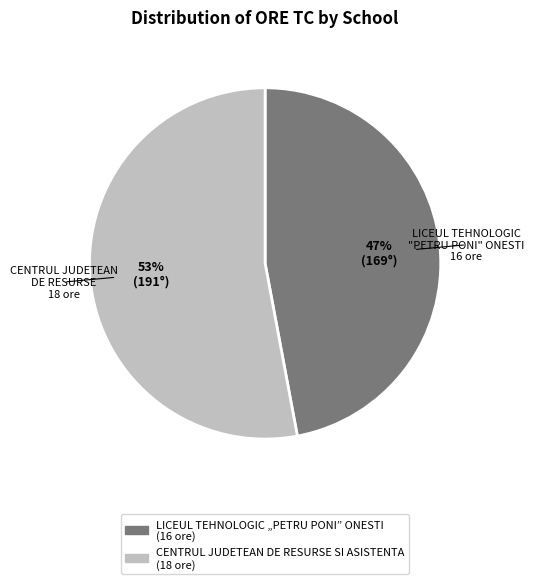

Is it true that CENTRUL JUDETEAN DE RESURSE SI ASISTENTA is 47% of the pie?

False